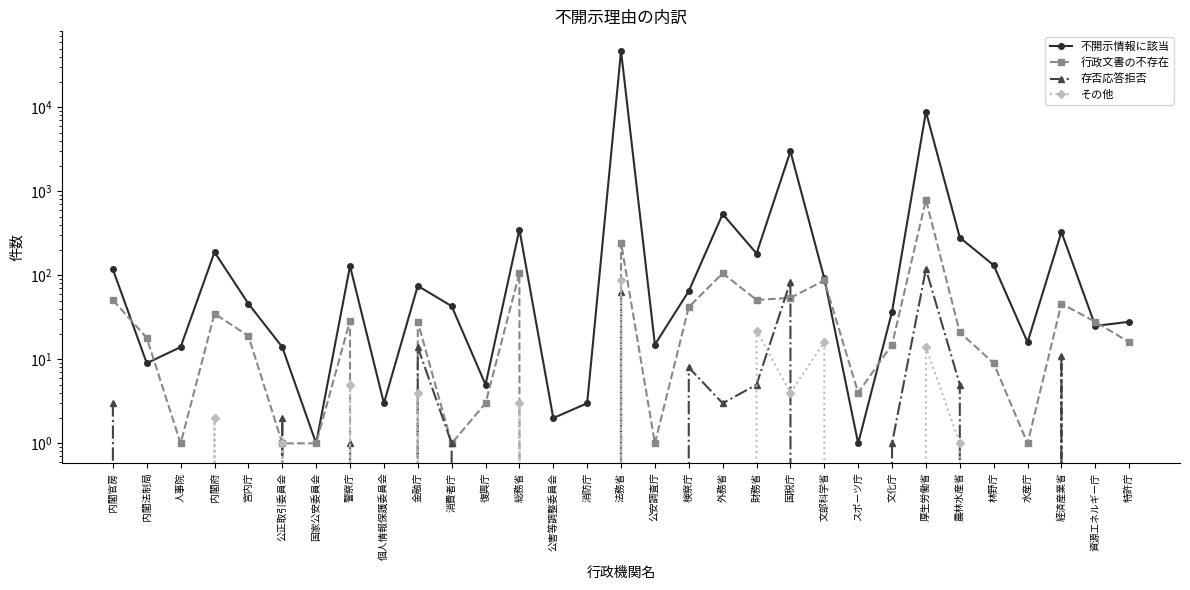

What is the difference between the highest and lowest values at 検察庁?

65